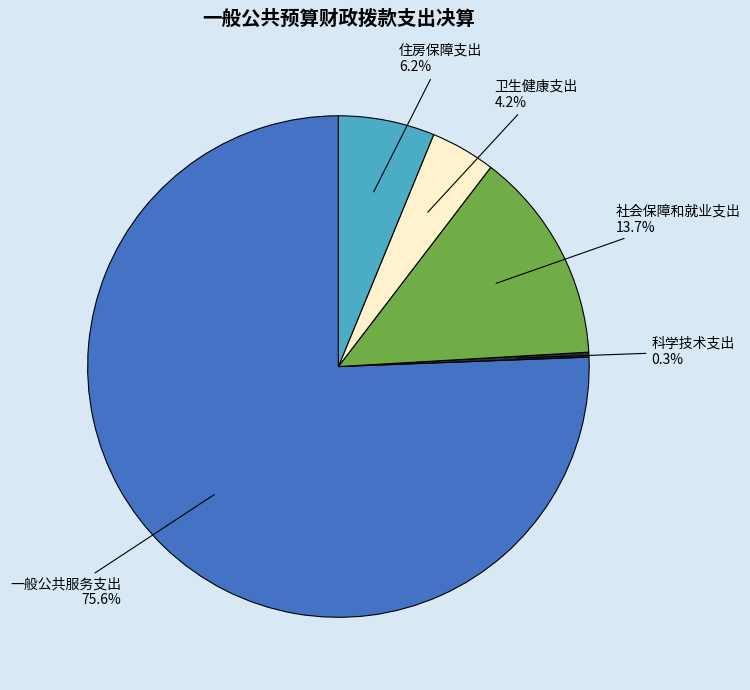

Between 一般公共服务支出 and 住房保障支出, which is larger?

一般公共服务支出